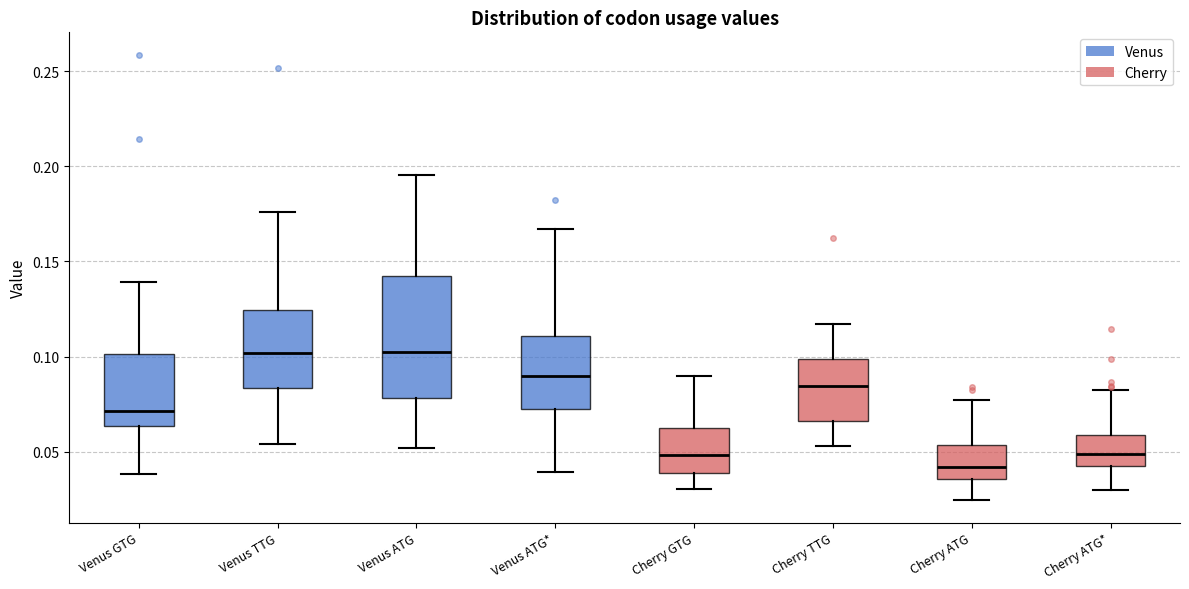

Comparing the boxes themselves (not the whiskers), which one is the tallest?

Venus ATG